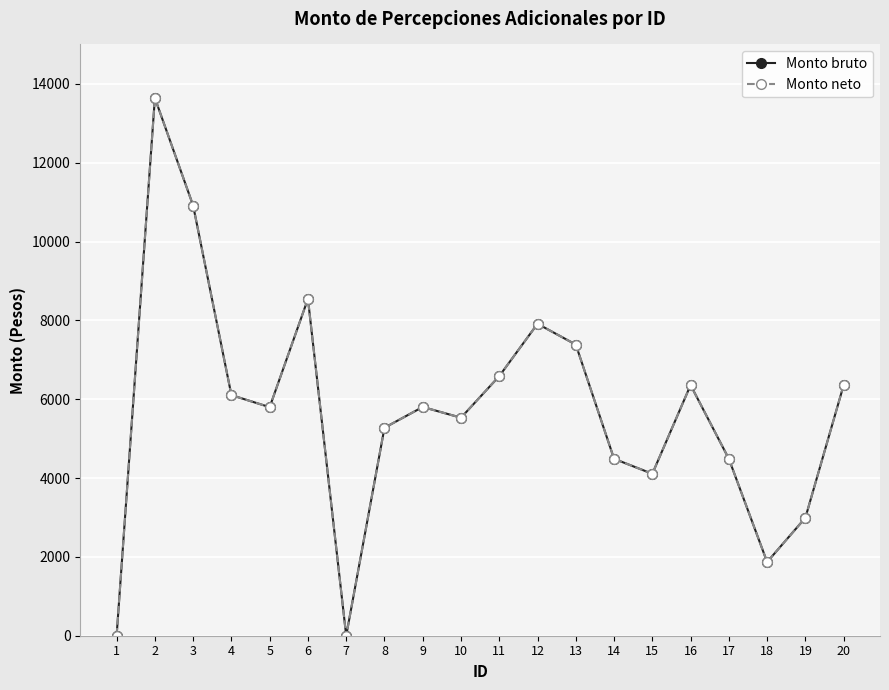

What is the total value across all series at 20?

12716.2